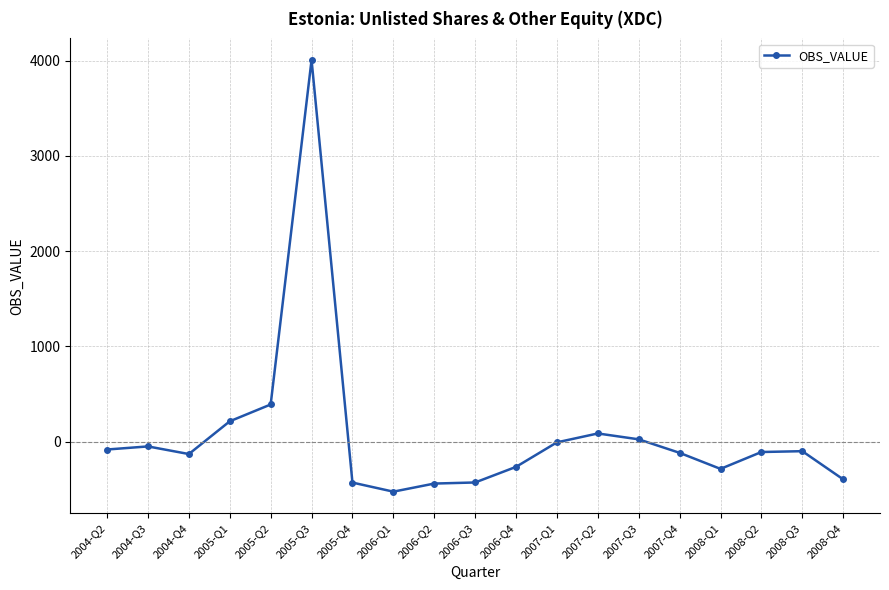

True or false: the data has more than 1 interior local peaks.

True